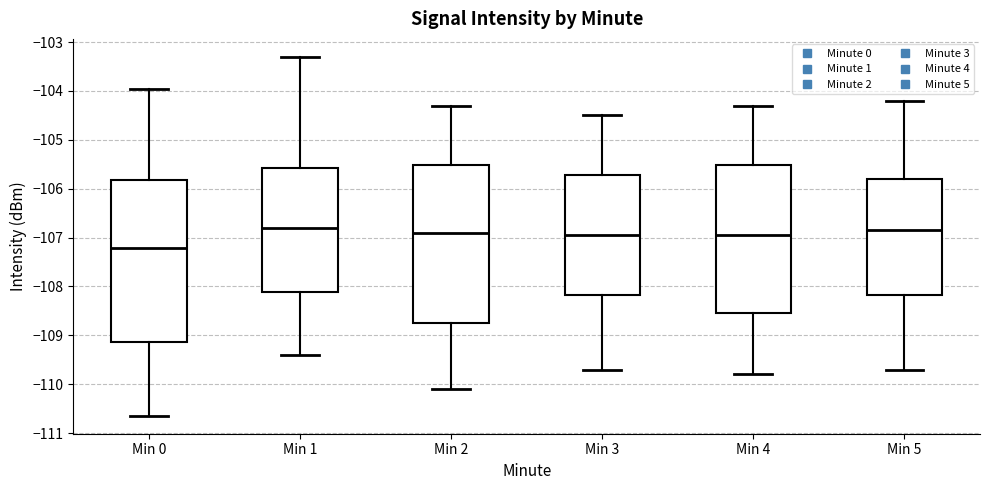

Reading left to right, read every box against the y-axis: the position of its median line, the range the box covers, and the ends of its whiskers. The values are not printed on the chart, so give them approximately, as read against the axis.

Min 0: median -107.2, box -109.1 to -105.8, whiskers -110.6 to -104.0
Min 1: median -106.8, box -108.1 to -105.6, whiskers -109.4 to -103.3
Min 2: median -106.9, box -108.7 to -105.5, whiskers -110.1 to -104.3
Min 3: median -106.9, box -108.2 to -105.7, whiskers -109.7 to -104.5
Min 4: median -106.9, box -108.5 to -105.5, whiskers -109.8 to -104.3
Min 5: median -106.8, box -108.2 to -105.8, whiskers -109.7 to -104.2